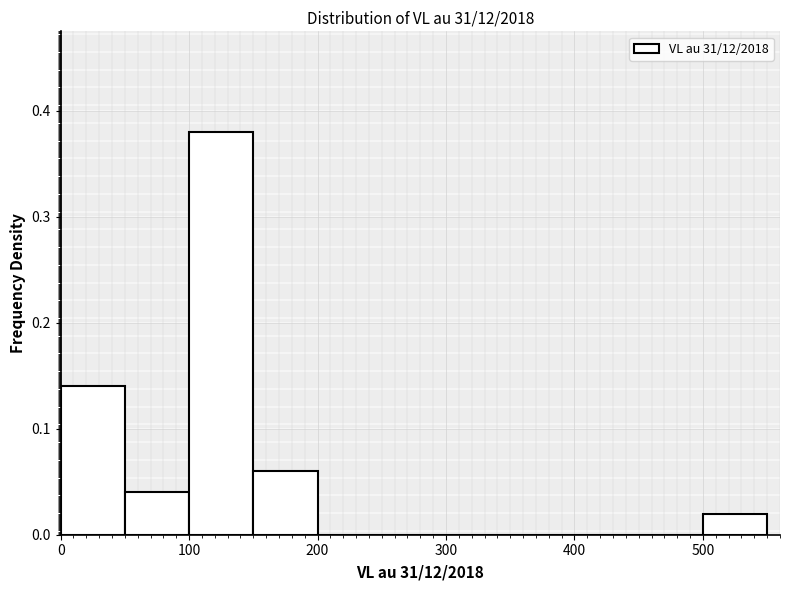

Reading left to right, transcribe this chart: for each bar, give the range it covers on the x-axis and its height. The values are not printed on the chart, so give them approximately, as read against the axis.

0 to 50: 0.14
50 to 100: 0.04
100 to 150: 0.38
150 to 200: 0.06
200 to 250: 0
250 to 300: 0
300 to 350: 0
350 to 400: 0
400 to 450: 0
450 to 500: 0
500 to 550: 0.02